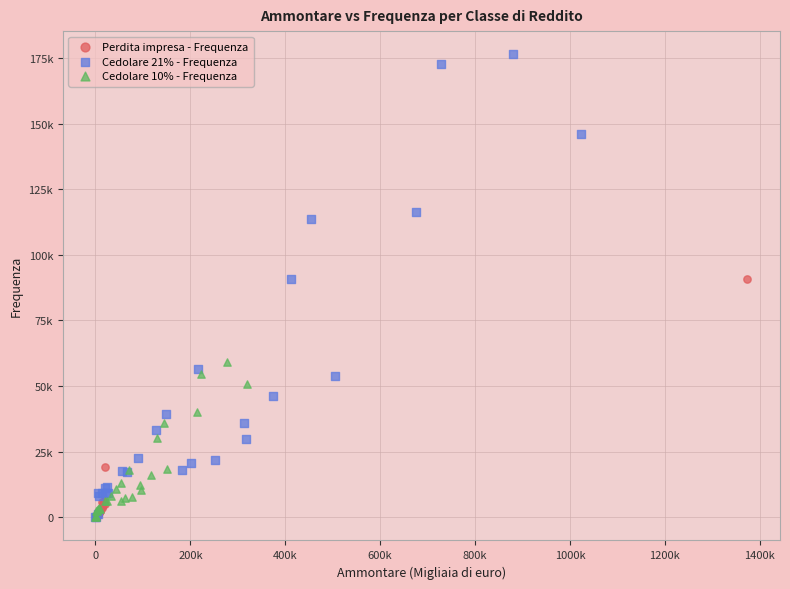

Which series has the widest spread of Y values?

Cedolare 21% - Frequenza